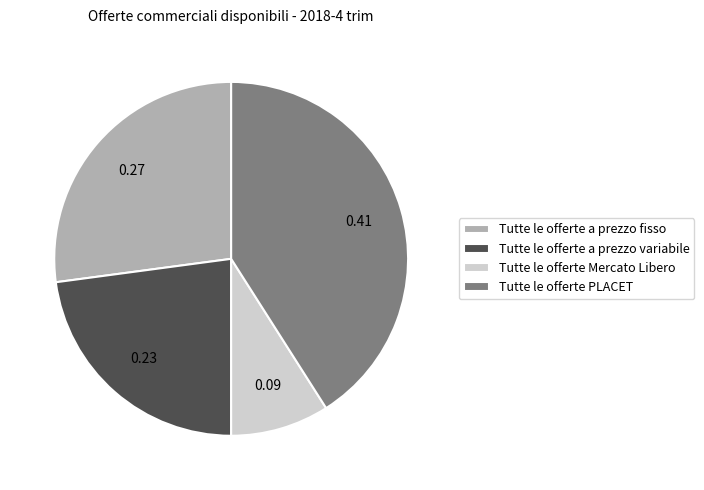

What is the ratio of the value at Tutte le offerte Mercato Libero to the value at Tutte le offerte a prezzo variabile?

0.4